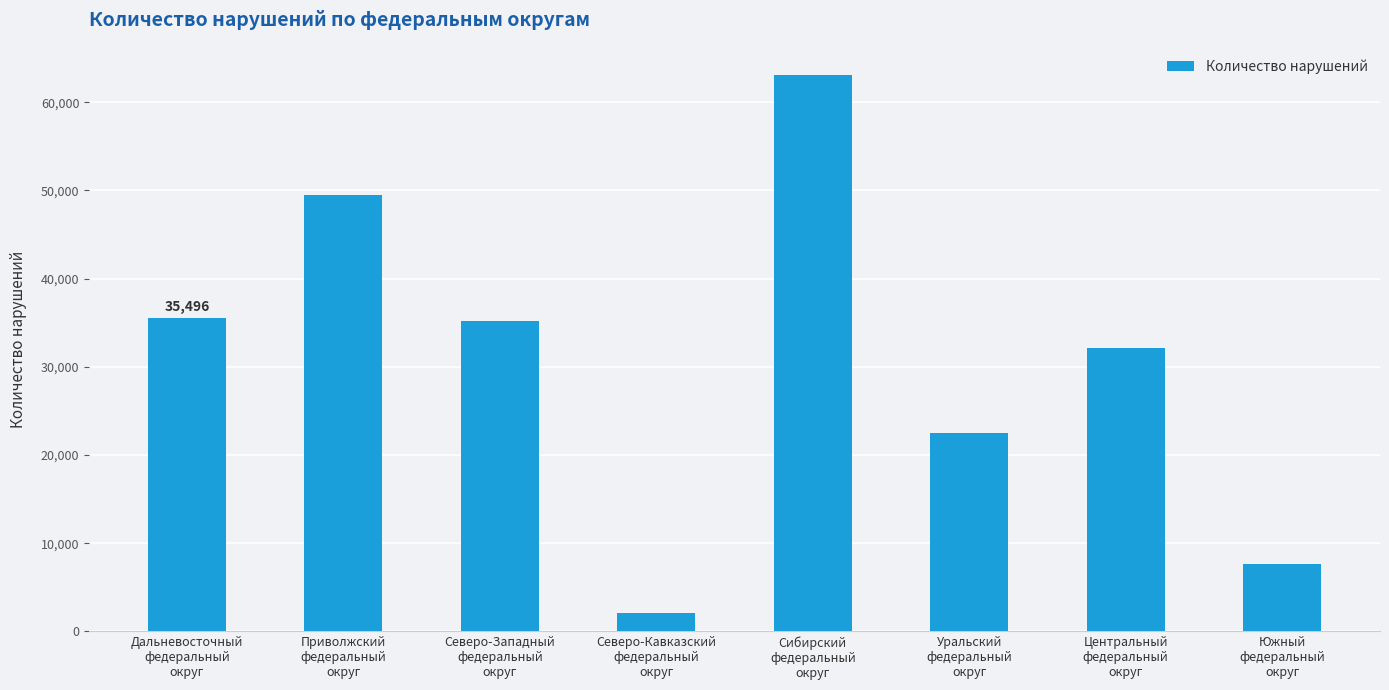

The value at Дальневосточный
федеральный
округ is 14329. True or false?

False